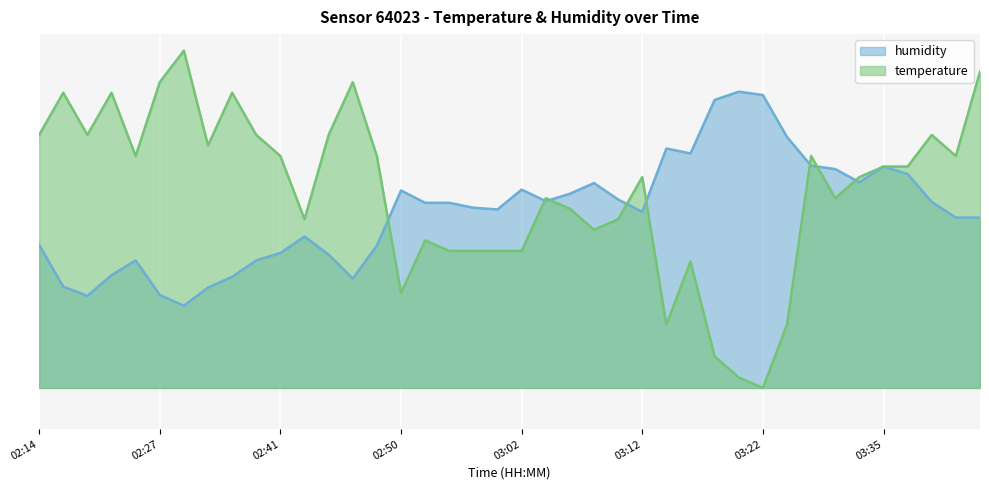

Which series has the largest total across all categories?

temperature